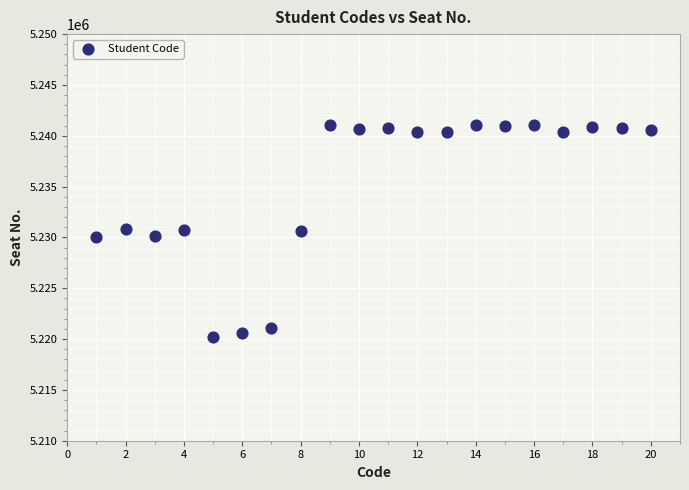

What is the range of Y values (max minus min)?

20912